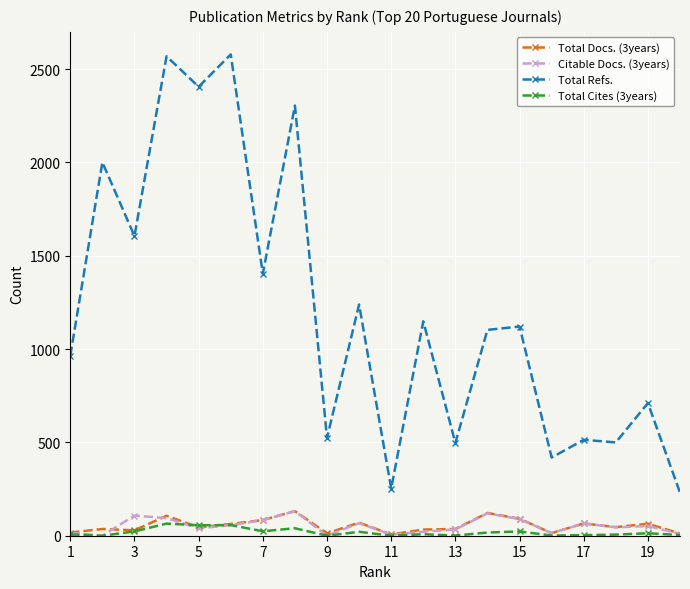

At how many categories does at least one series exceed 2062?

4